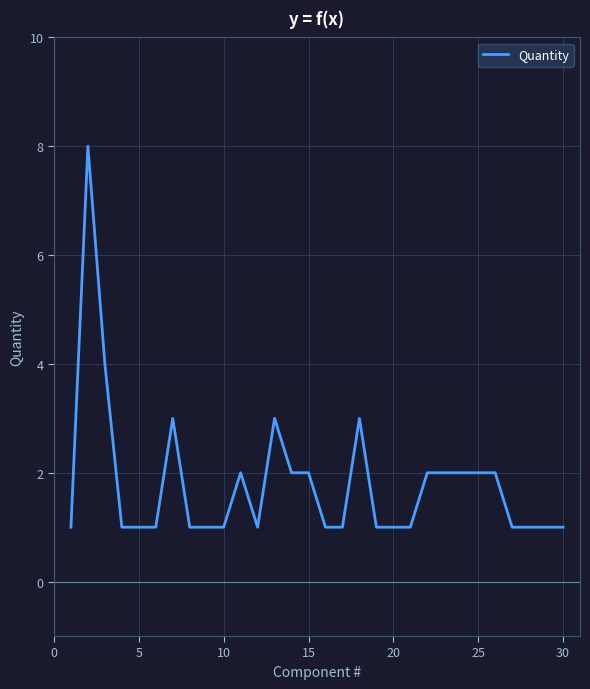

What is the greatest value displayed?

8